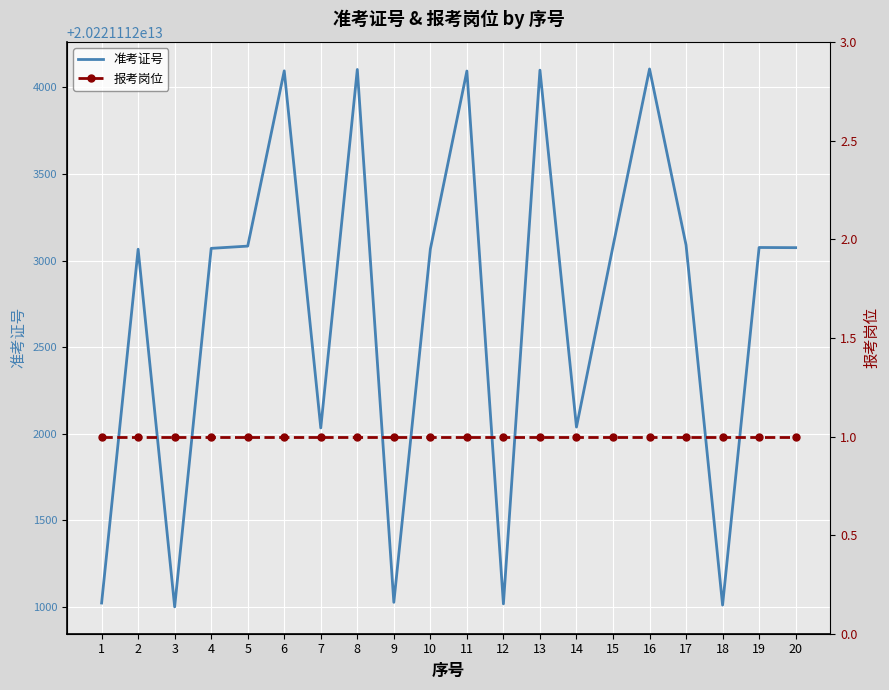

Reading left to right, extract all data points from this chart.

准考证号: 20221112001023	20221112003066	20221112001001	20221112003071	20221112003084	20221112004096	20221112002034	20221112004104	20221112001027	20221112003067	20221112004095	20221112001018	20221112004100	20221112002039	20221112003083	20221112004107	20221112003090	20221112001011	20221112003076	20221112003075
报考岗位: 1	1	1	1	1	1	1	1	1	1	1	1	1	1	1	1	1	1	1	1